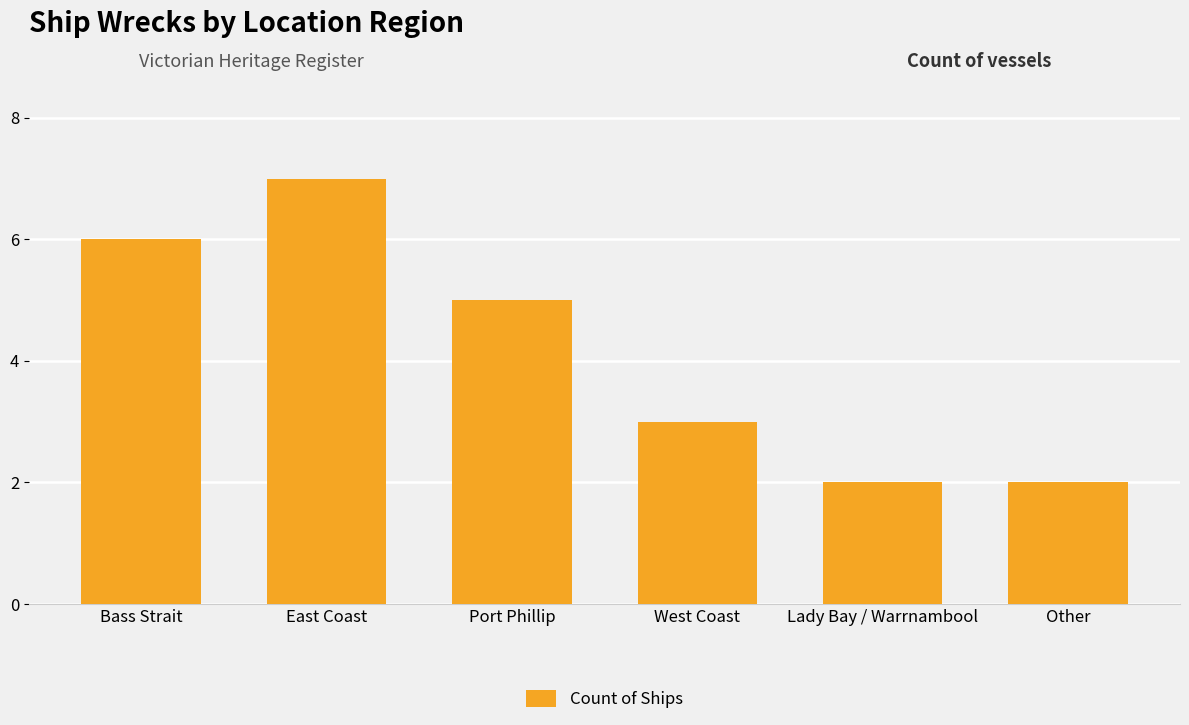

How many values are between 2 and 6?

5